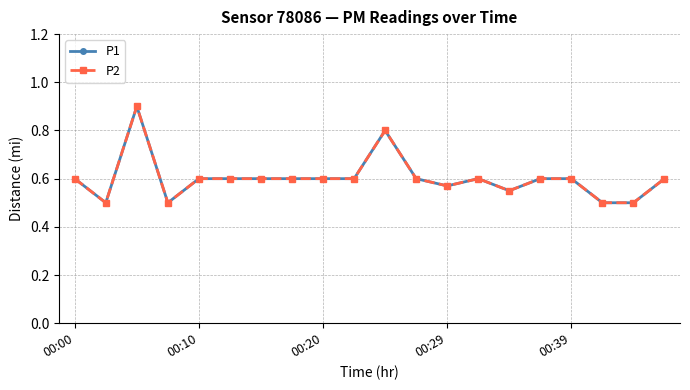

Rank the series by their maximum value, from highest to lowest.

P1, P2